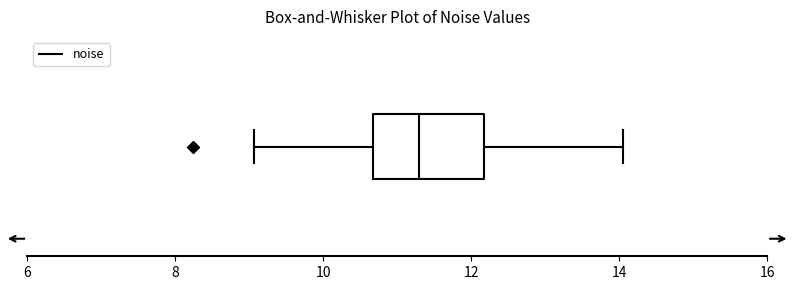

Read this box plot against the x-axis: the position of the median line, the range covered by the box, and the ends of both whiskers. The values are not printed on the chart, so give them approximately, as read against the axis.

median 11.4, box 10.6 to 12.2, whiskers 9.0 to 14.0